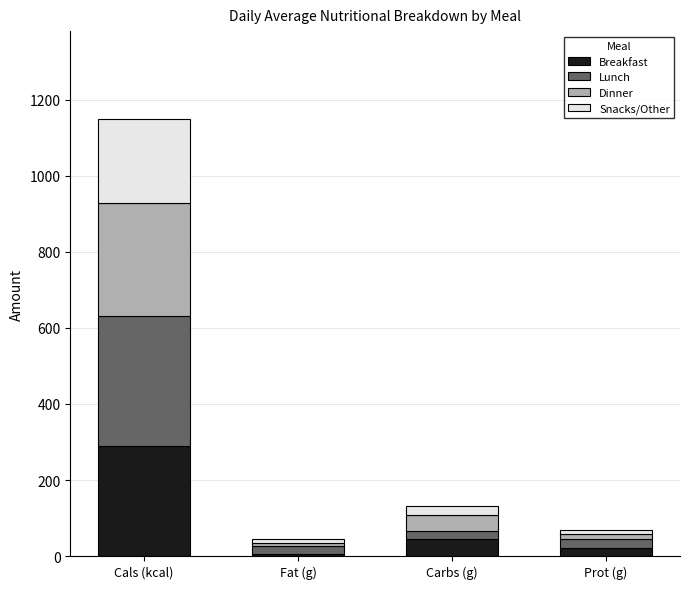

What are all the series names shown in the legend?

Breakfast, Lunch, Dinner, Snacks/Other